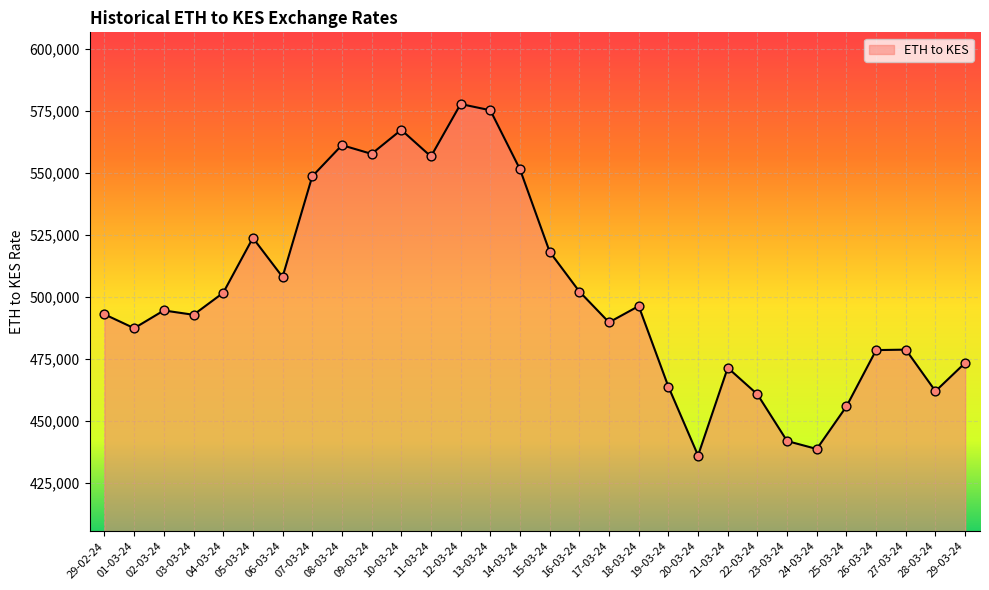

What is the ratio of the value at 01-03-24 to the value at 21-03-24?

1.0